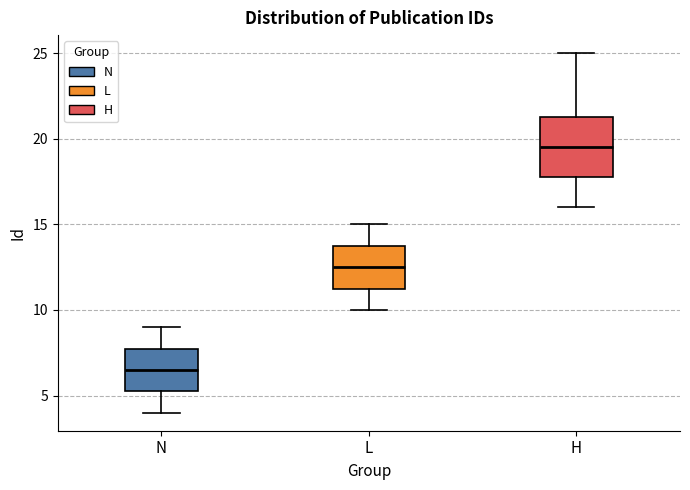

Reading left to right, transcribe this box plot: for each box, give where its median line is, the range the box spans, and where its two whiskers end, as read against the y-axis. The values are not printed on the chart, so give them approximately, as read against the axis.

N: median 6.5, box 5.5 to 8.0, whiskers 4.0 to 9.0
L: median 12.5, box 11.5 to 14.0, whiskers 10.0 to 15.0
H: median 19.5, box 18.0 to 21.5, whiskers 16.0 to 25.0